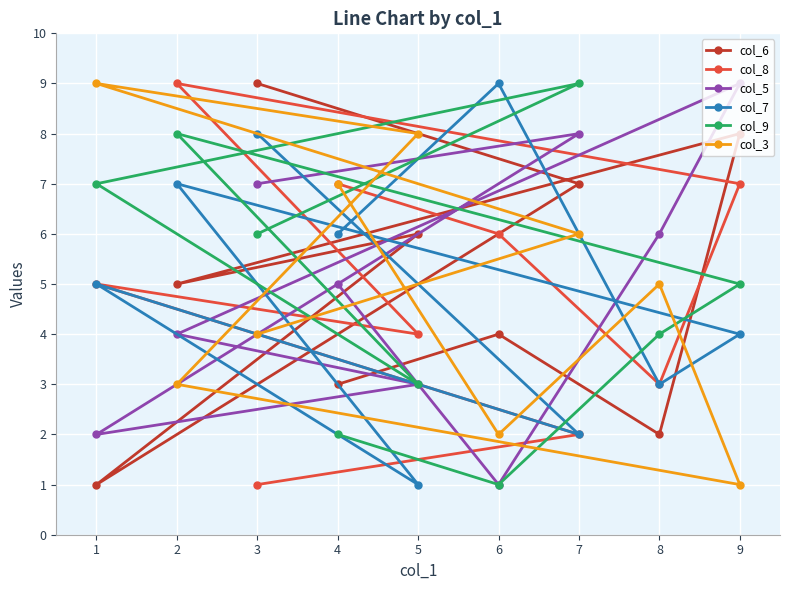

Rank the series at 7 from highest to lowest value.

col_9, col_5, col_6, col_3, col_8, col_7